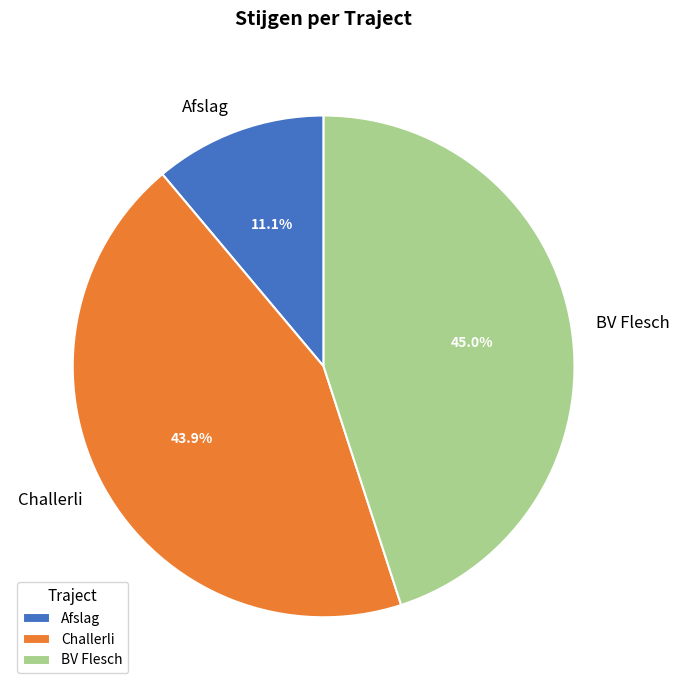

Is Afslag the majority of the pie?

No